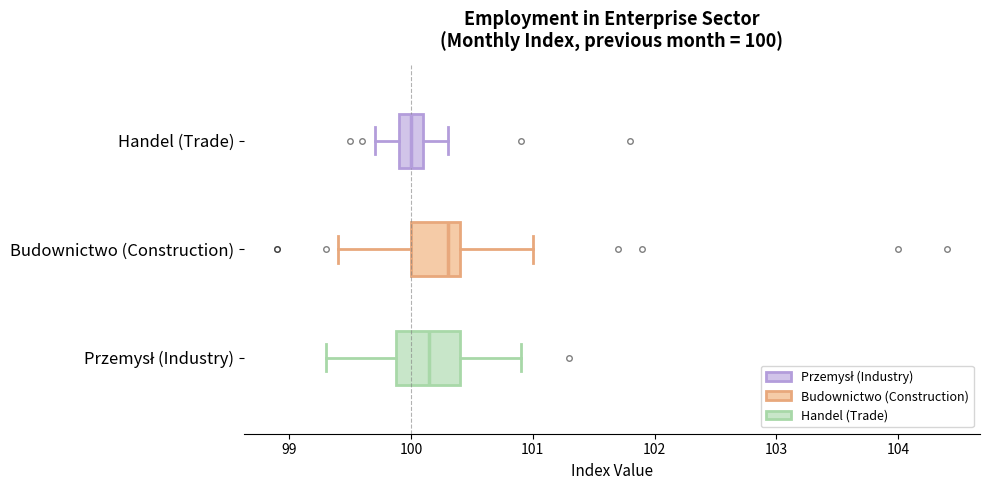

Which box's median line is the furthest to the right?

Budownictwo (Construction)